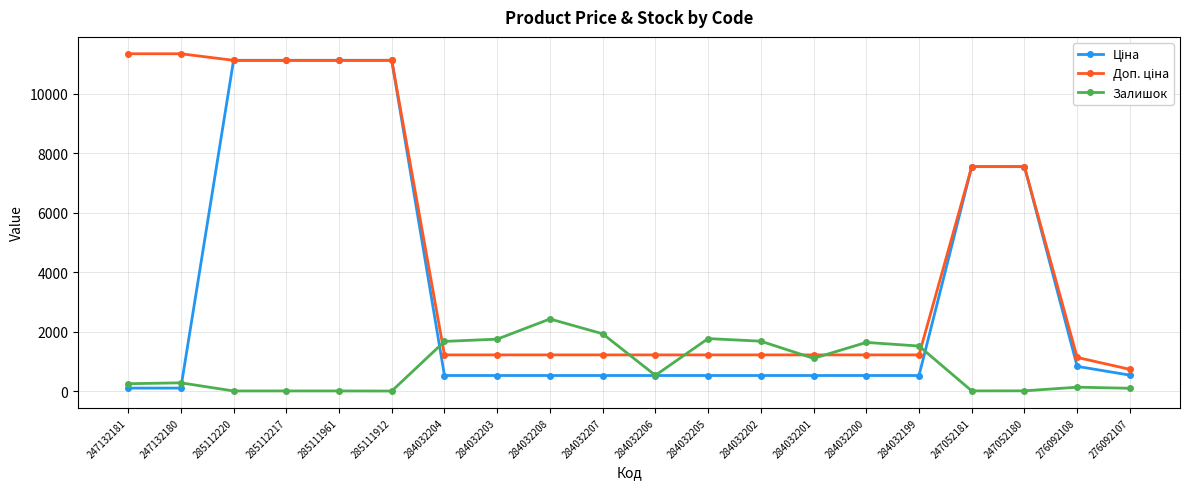

At how many categories does at least one series exceed 7189?

8